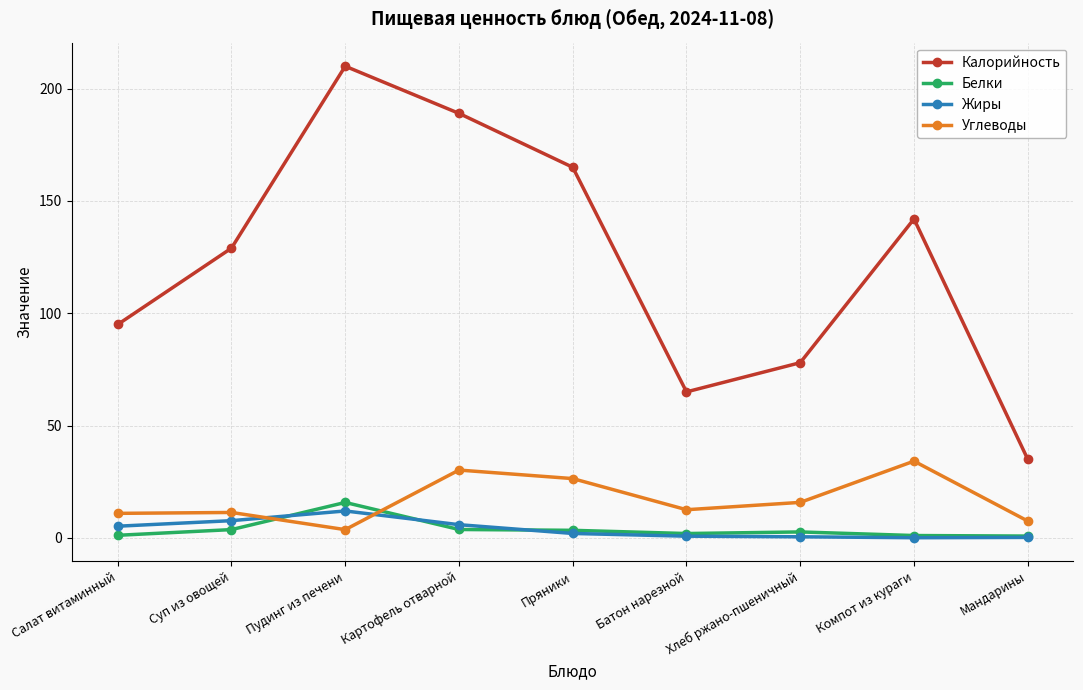

What position from the left is Суп из овощей?

2